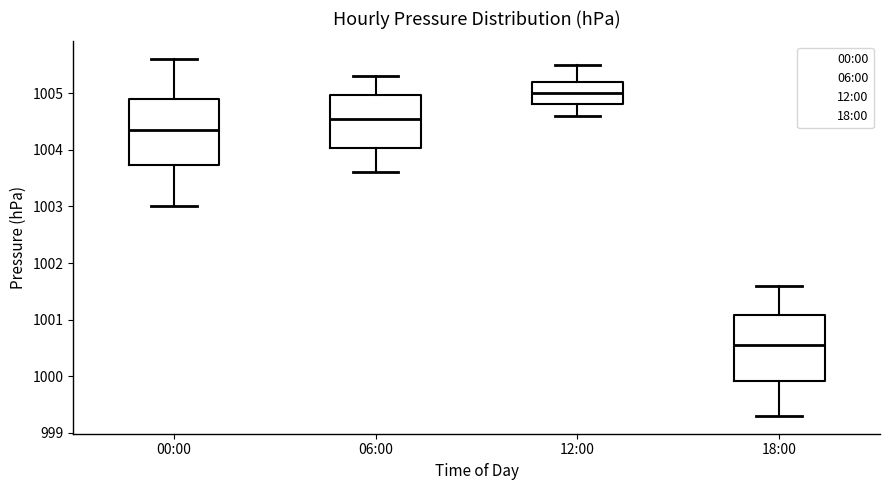

Which box has the lowest median line?

18:00